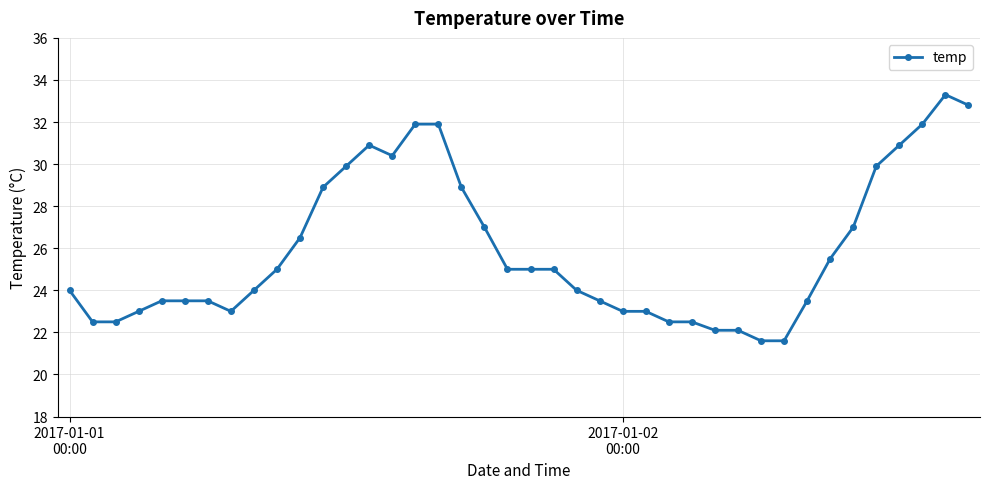

What is the maximum value shown in the chart?

33.3